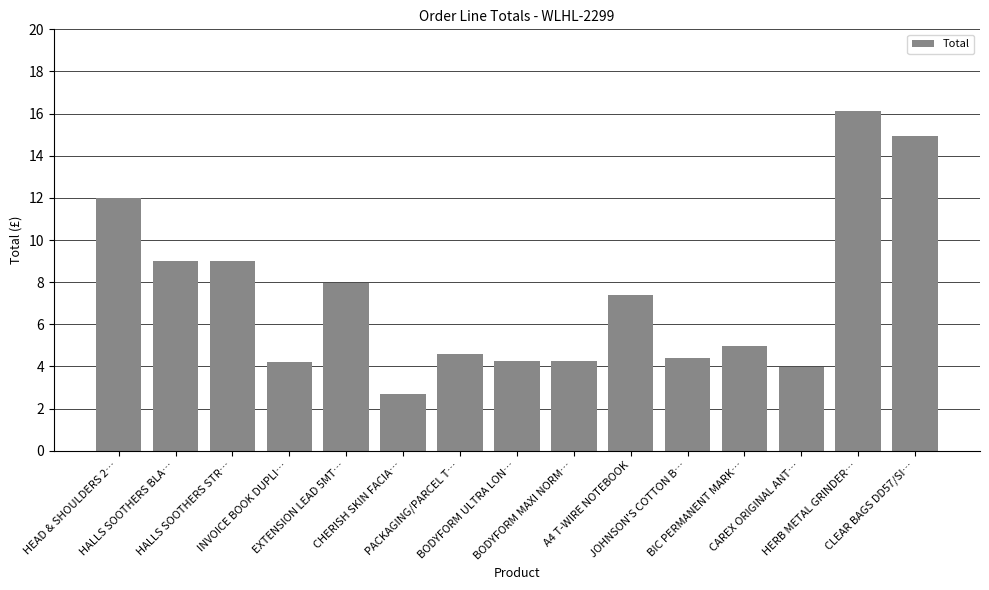

What is the label of the 15th bar from the left?

CLEAR BAGS DD57/SI…